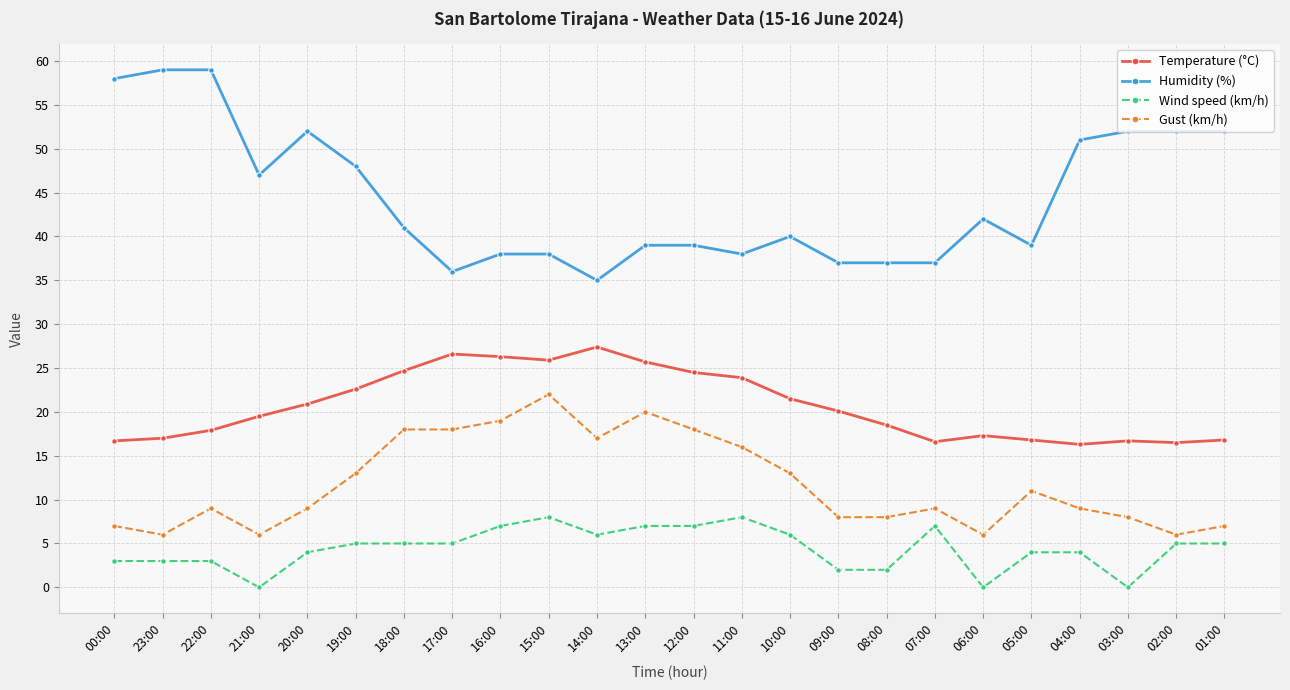

Is the value of Gust (km/h) at 06:00 greater than the value of Humidity (%) at 03:00?

No